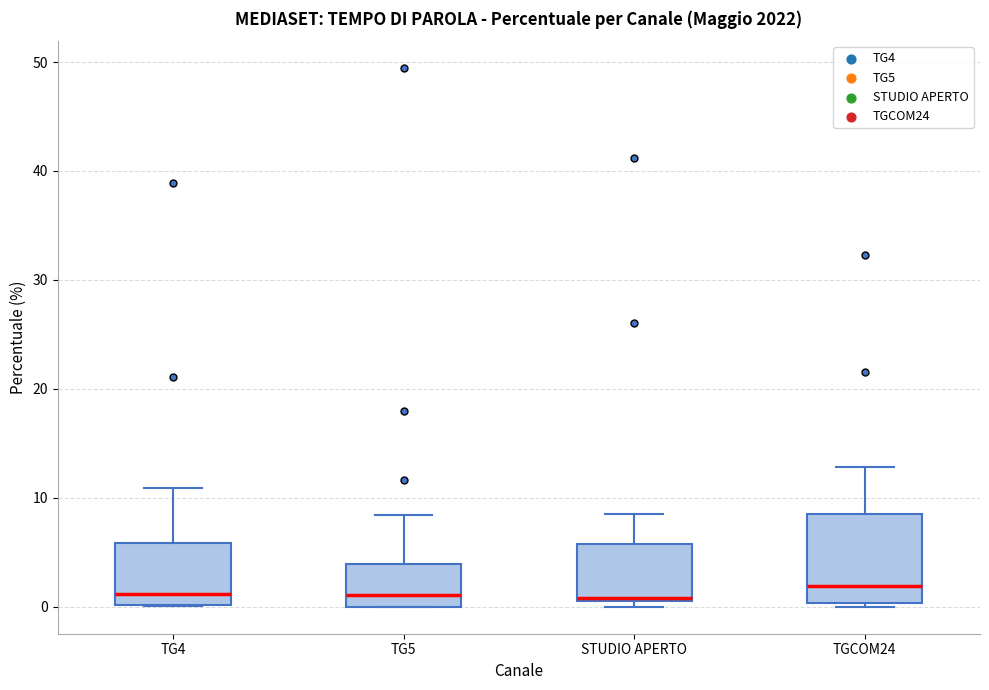

Reading left to right, transcribe this box plot: for each box, give where its median line is, the range the box spans, and where its two whiskers end, as read against the y-axis. The values are not printed on the chart, so give them approximately, as read against the axis.

TG4: median 1, box 0 to 6, whiskers 0 to 11
TG5: median 1, box 0 to 4, whiskers 0 to 8
STUDIO APERTO: median 1, box 1 to 6, whiskers 0 to 9
TGCOM24: median 2, box 0 to 9, whiskers 0 to 13